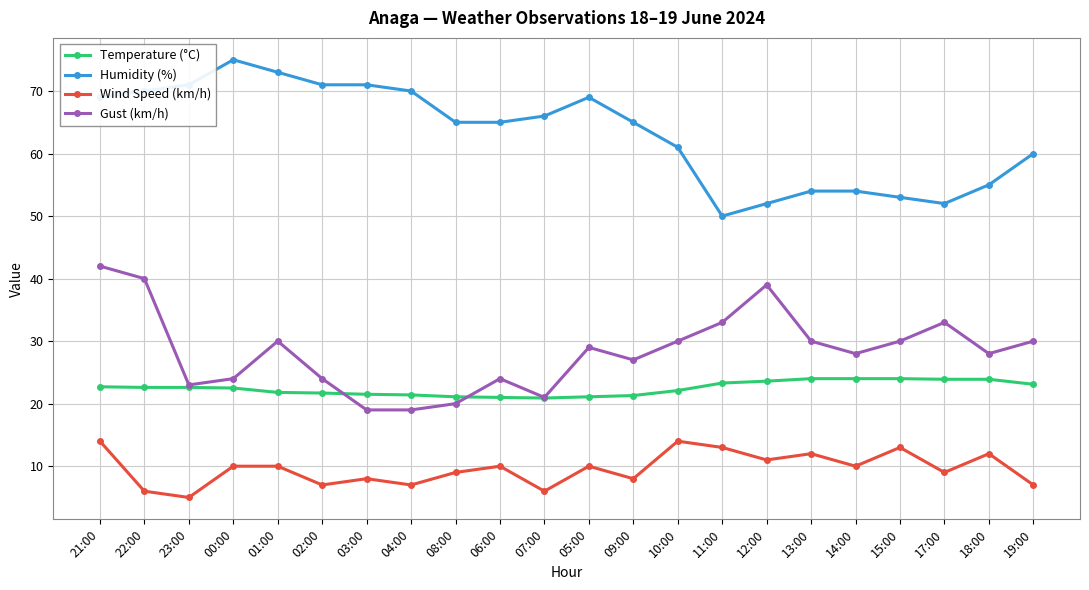

Is it true that Gust (km/h) equals 24.0 at 06:00?

True